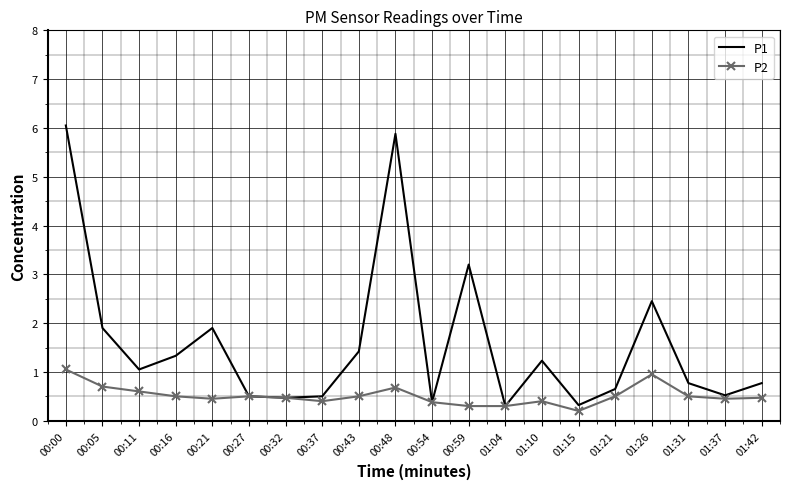

At 00:48, list the series in order from smallest to largest.

P2, P1